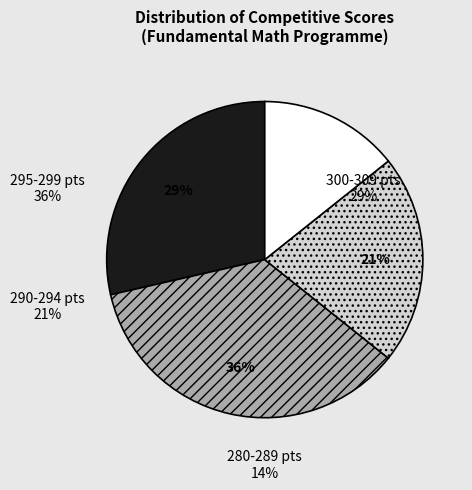

To the nearest percent, what is the combined percentage of 295-299 pts and 280-289 pts?

50%